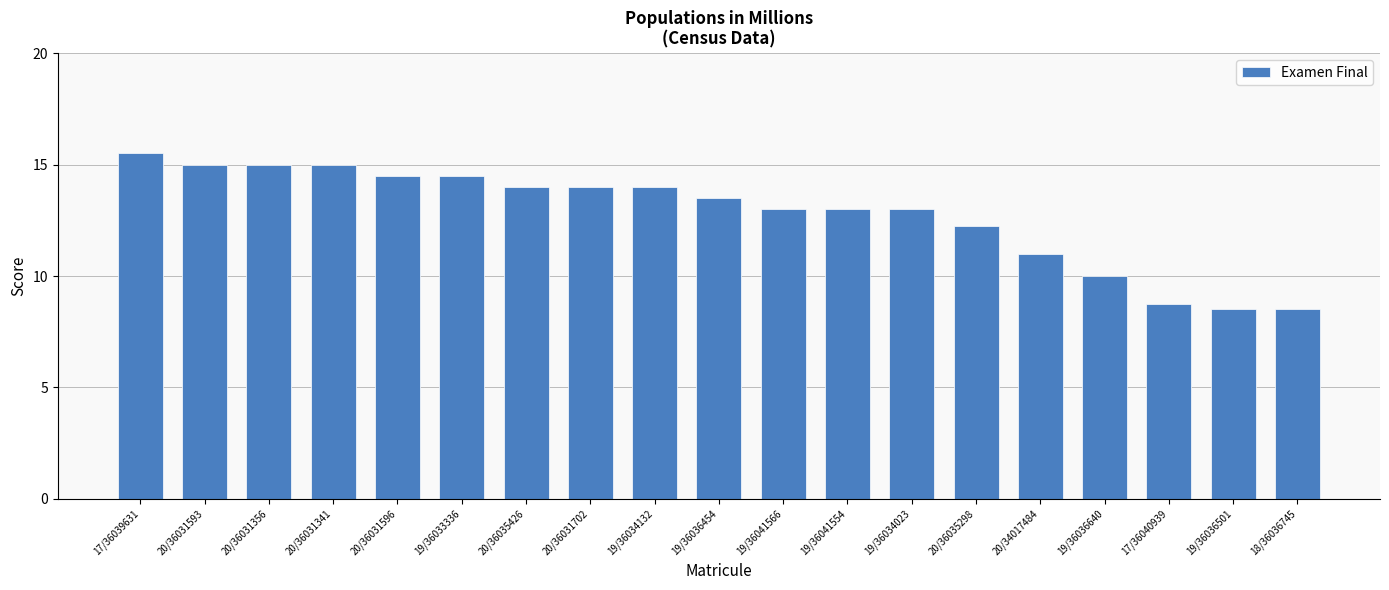

What is the maximum value shown in the chart?

15.5